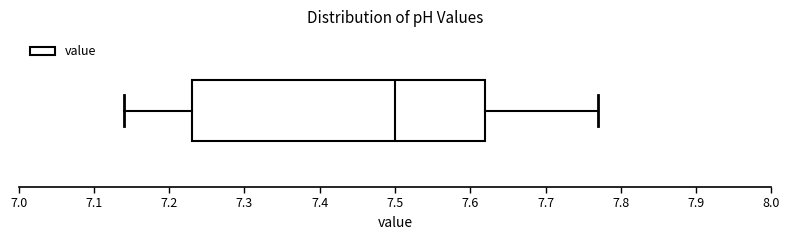

Where is the left edge of the box on the x-axis? The values are not printed on the chart, so give them approximately, as read against the axis.

7.23